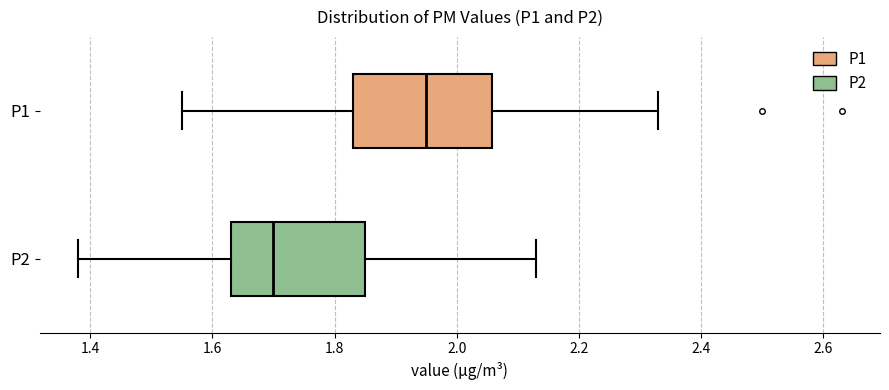

Reading bottom to top, transcribe this box plot: for each box, give where its median line is, the range the box spans, and where its two whiskers end, as read against the x-axis. The values are not printed on the chart, so give them approximately, as read against the axis.

P2: median 1.70, box 1.64 to 1.86, whiskers 1.38 to 2.14
P1: median 1.96, box 1.84 to 2.06, whiskers 1.56 to 2.34